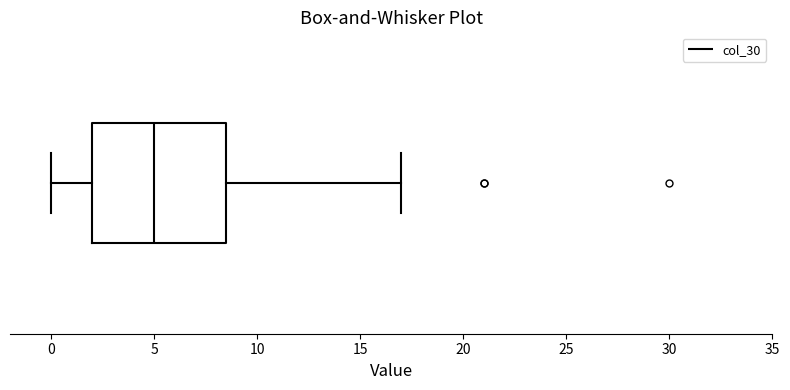

Read this box plot against the x-axis: the position of the median line, the range covered by the box, and the ends of both whiskers. The values are not printed on the chart, so give them approximately, as read against the axis.

median 5.0, box 2.0 to 8.5, whiskers 0.0 to 17.0